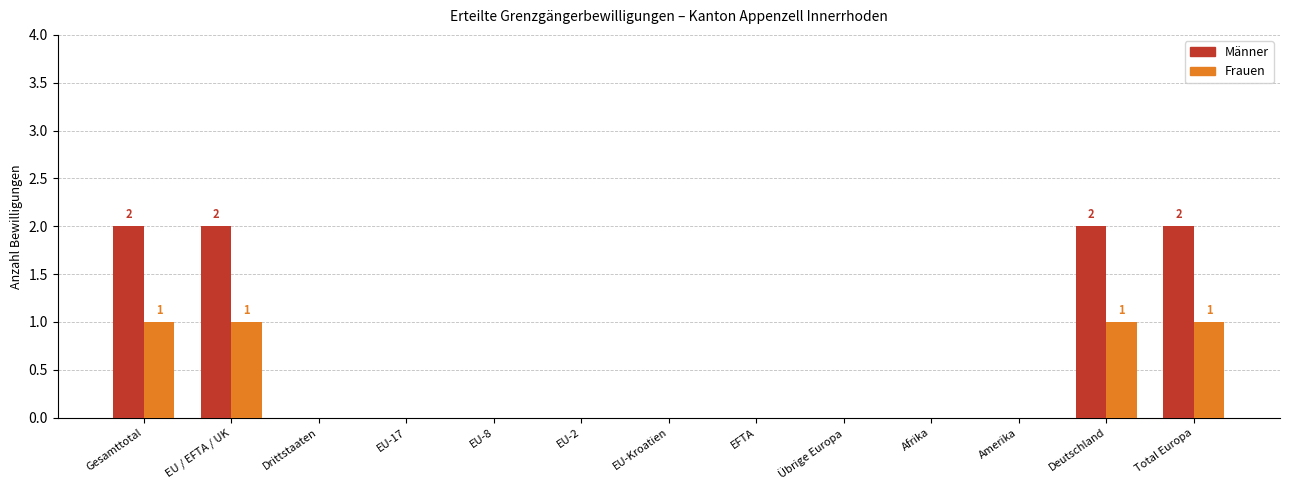

Reading left to right, list all the values displayed in this chart.

Männer: 2	2	0	0	0	0	0	0	0	0	0	2	2
Frauen: 1	1	0	0	0	0	0	0	0	0	0	1	1